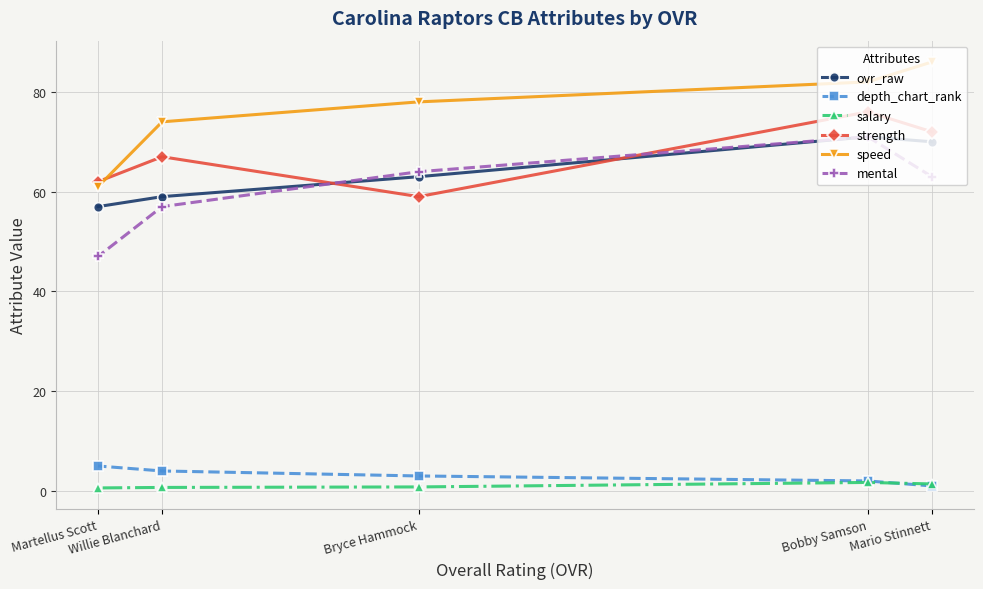

What is the total value across all series at Mario Stinnett?

293.4